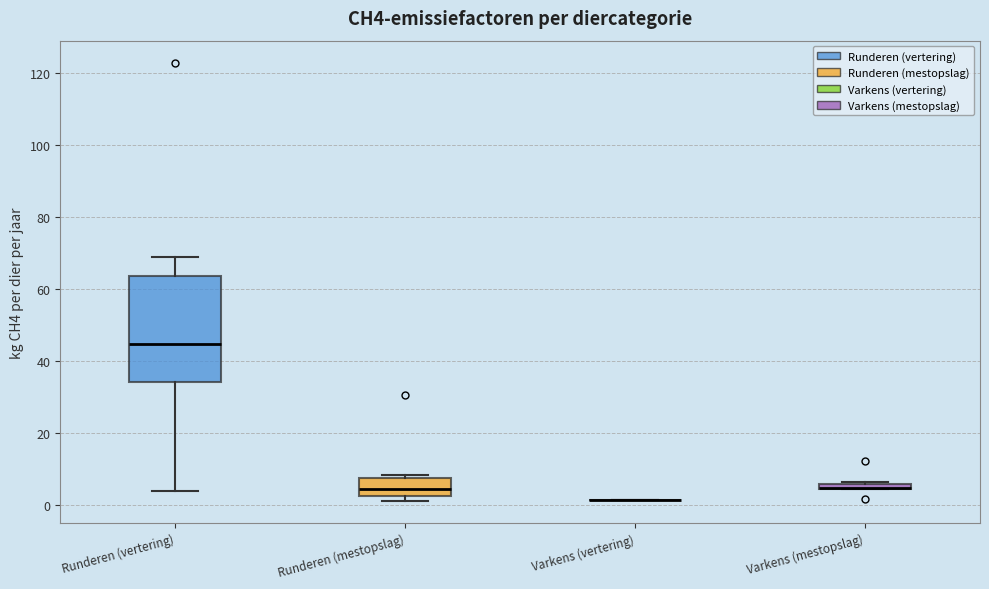

Comparing the boxes themselves (not the whiskers), which one is the tallest?

Runderen (vertering)